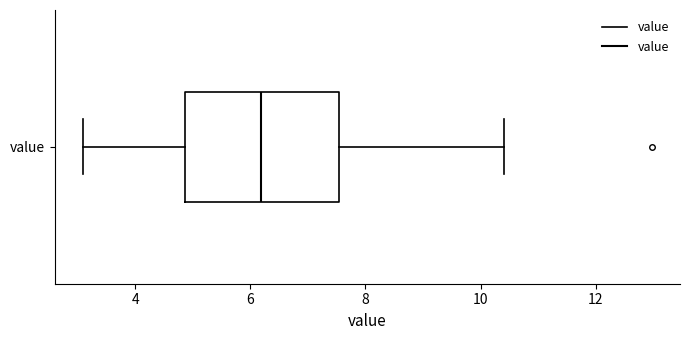

Where does the left whisker of the box for value end on the x-axis? The values are not printed on the chart, so give them approximately, as read against the axis.

3.2